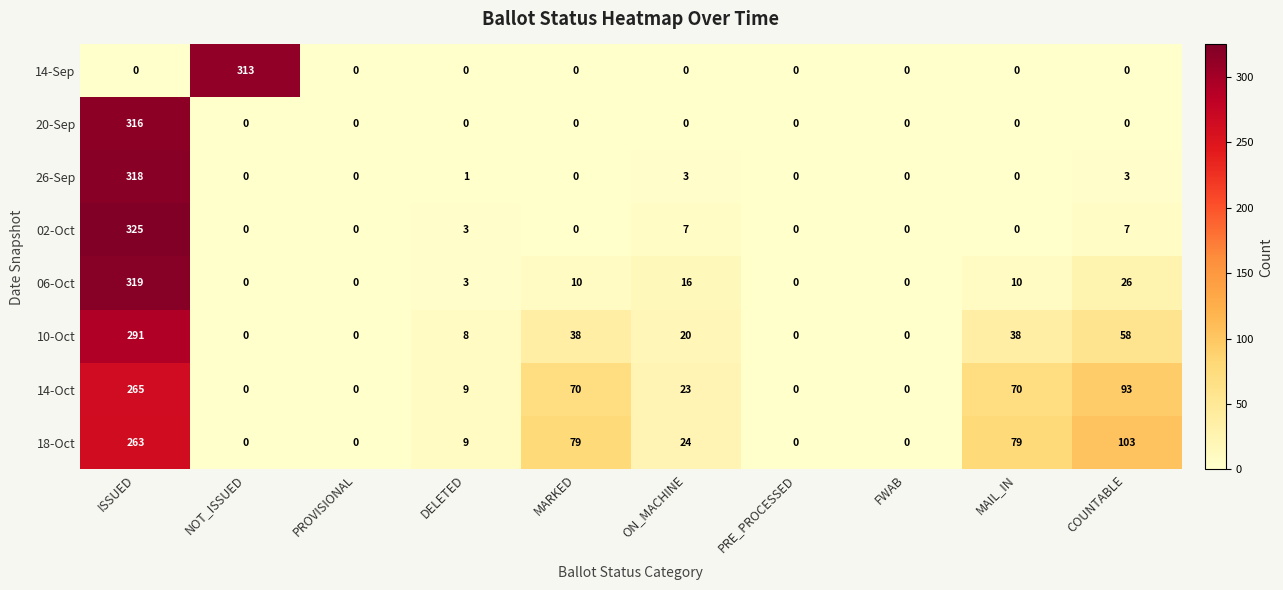

List the series in order of their peak value, lowest first.

18-Oct, 14-Oct, 10-Oct, 14-Sep, 20-Sep, 26-Sep, 06-Oct, 02-Oct